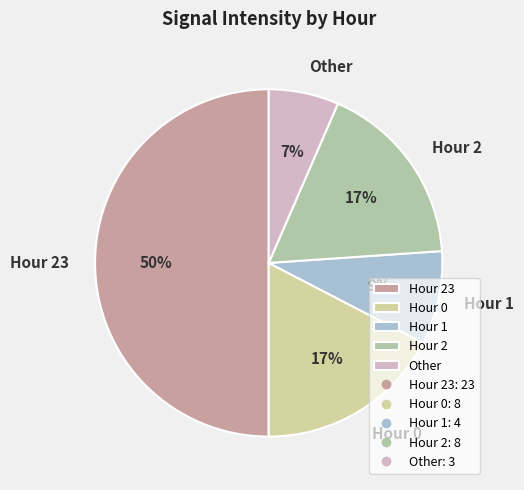

To the nearest percent, what is the average slice percentage?

20%